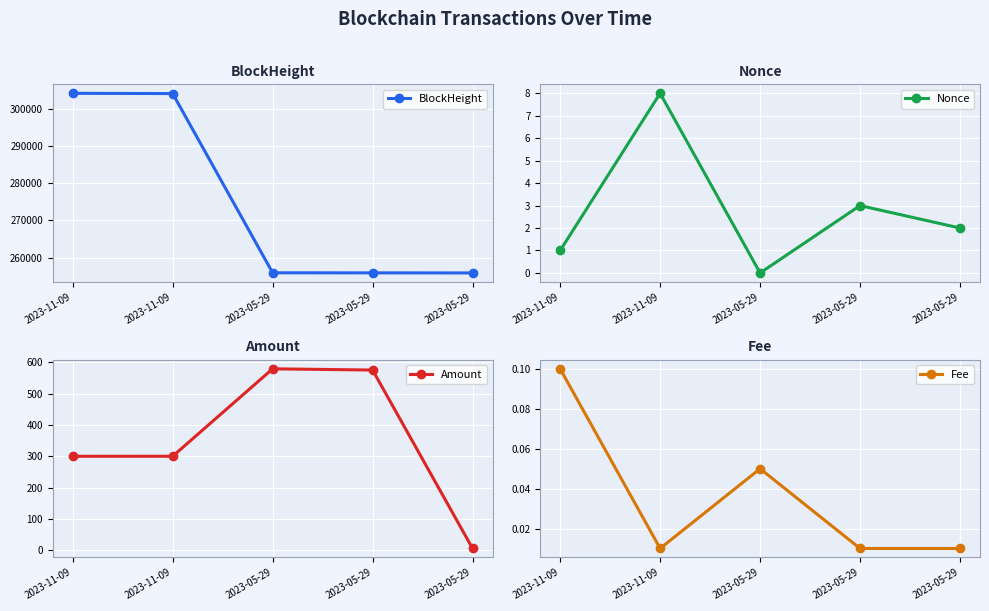

At which category does the chart reach its minimum across all series?

2023-05-29